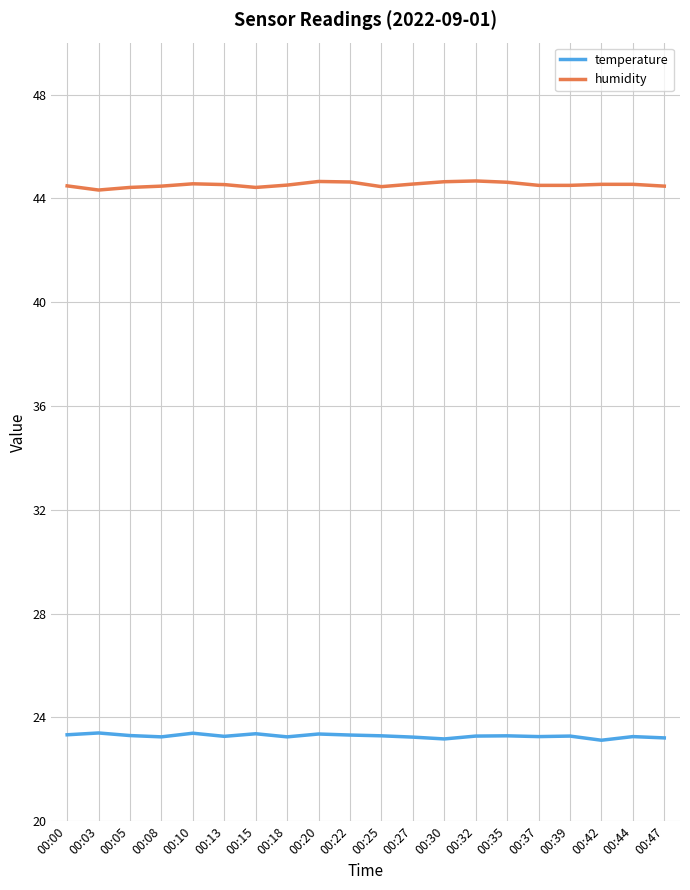

Rank the series at 00:08 from lowest to highest value.

temperature, humidity